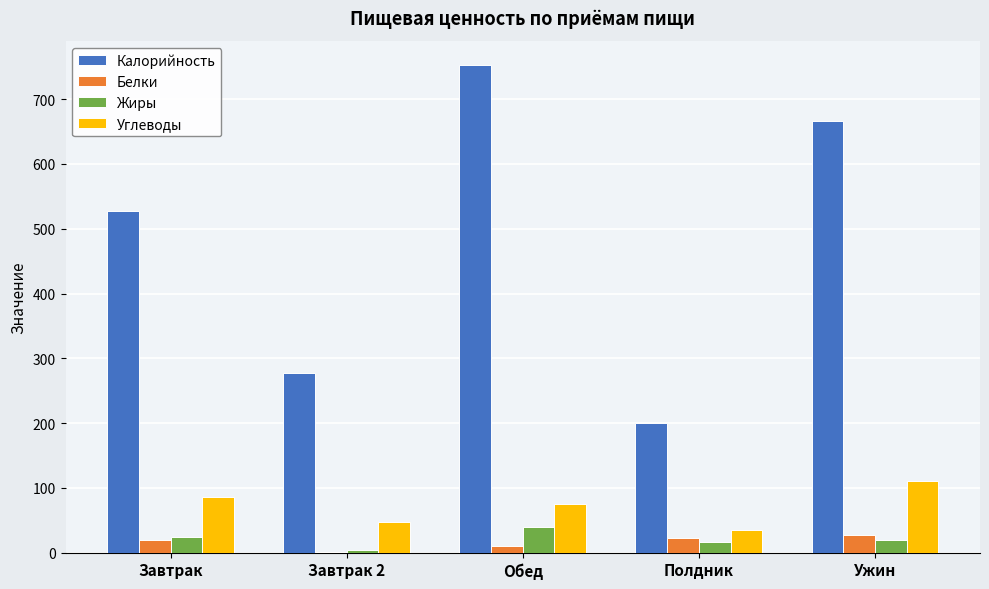

What is the greatest value displayed?

752.1